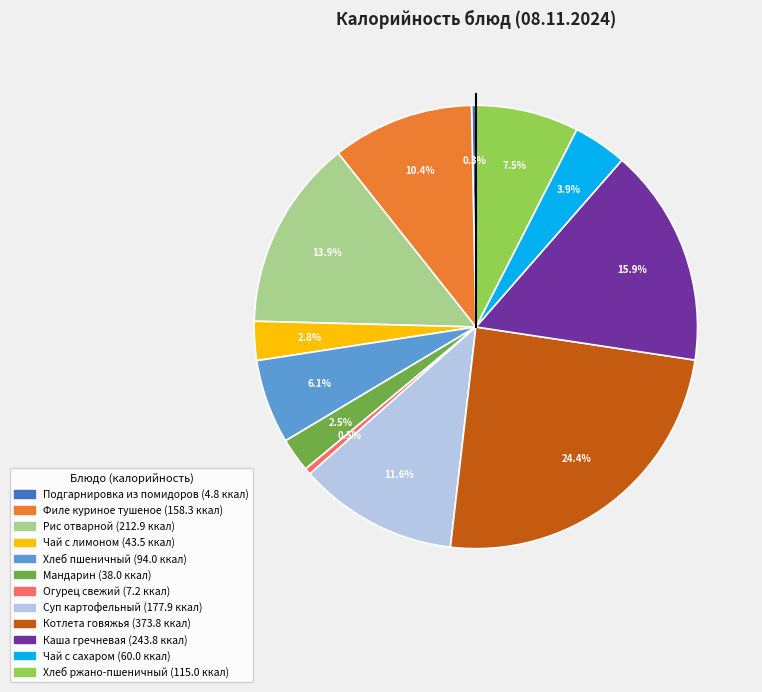

Is there any slice that represents more than half of the pie?

No